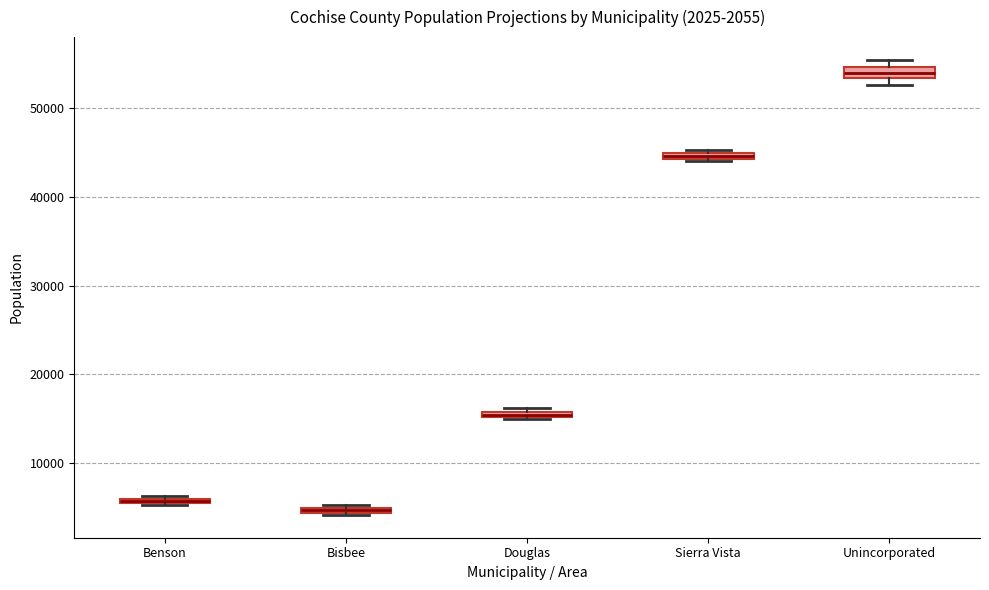

Where is the upper edge of the box for Sierra Vista on the y-axis? The values are not printed on the chart, so give them approximately, as read against the axis.

45000